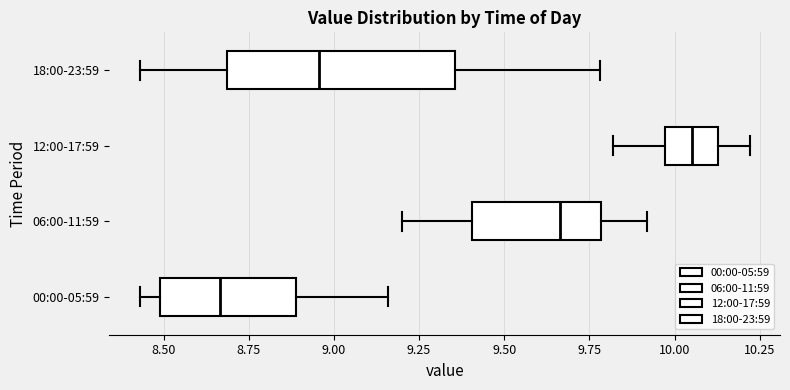

Reading bottom to top, read every box against the x-axis: the position of its median line, the range the box covers, and the ends of its whiskers. The values are not printed on the chart, so give them approximately, as read against the axis.

00:00-05:59: median 8.65, box 8.50 to 8.90, whiskers 8.45 to 9.15
06:00-11:59: median 9.65, box 9.40 to 9.80, whiskers 9.20 to 9.90
12:00-17:59: median 10.05, box 9.95 to 10.15, whiskers 9.80 to 10.20
18:00-23:59: median 8.95, box 8.70 to 9.35, whiskers 8.45 to 9.80